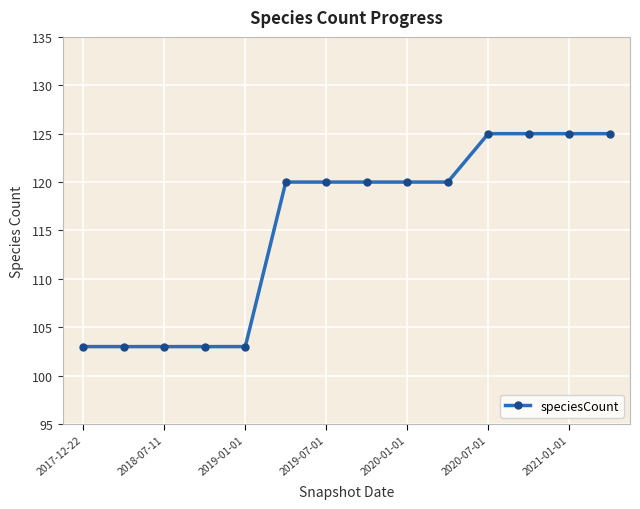

What is the sum of all values?

1615